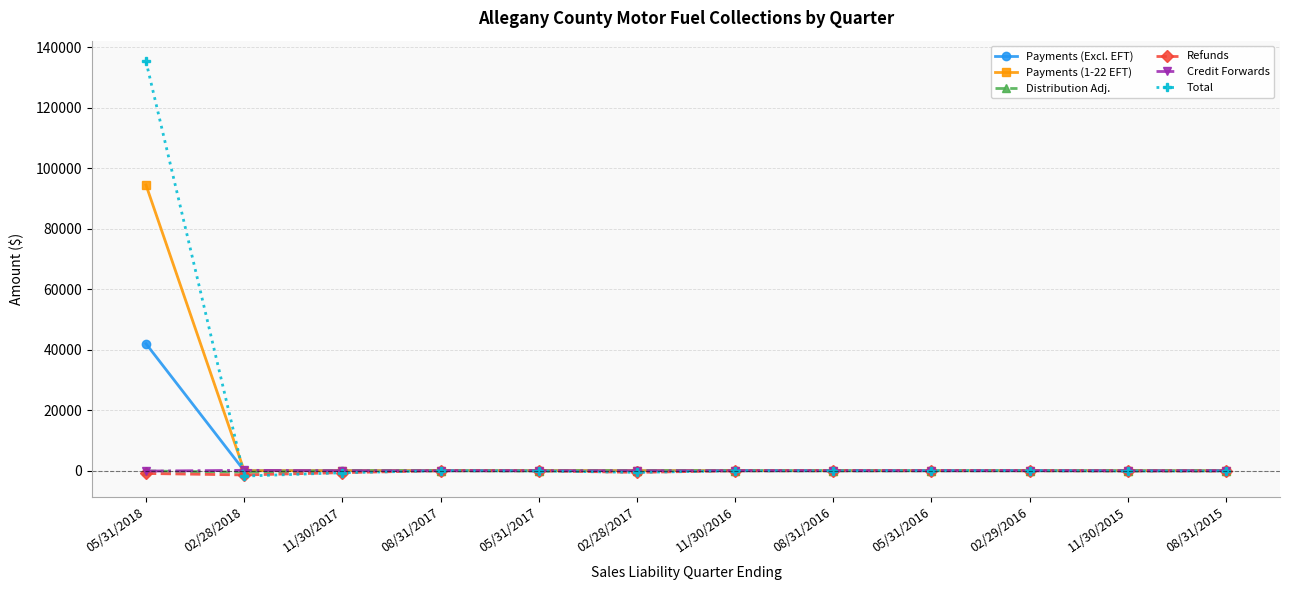

What is the total value across all series at 11/30/2017?

-1351.1